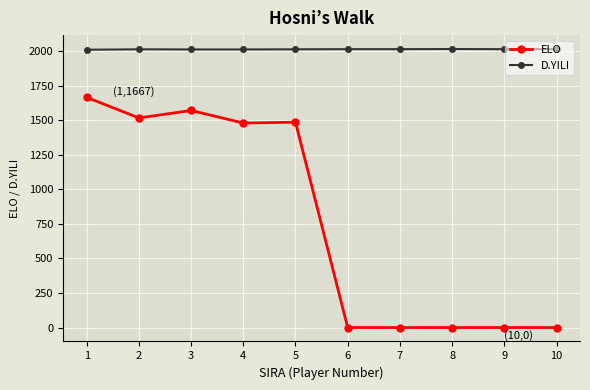

True or false: D.YILI and ELO cross at least once.

False